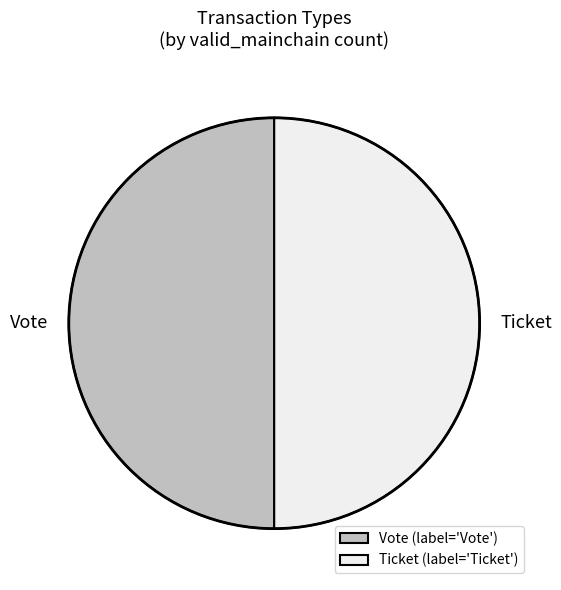

Count the number of slices in the pie.

2